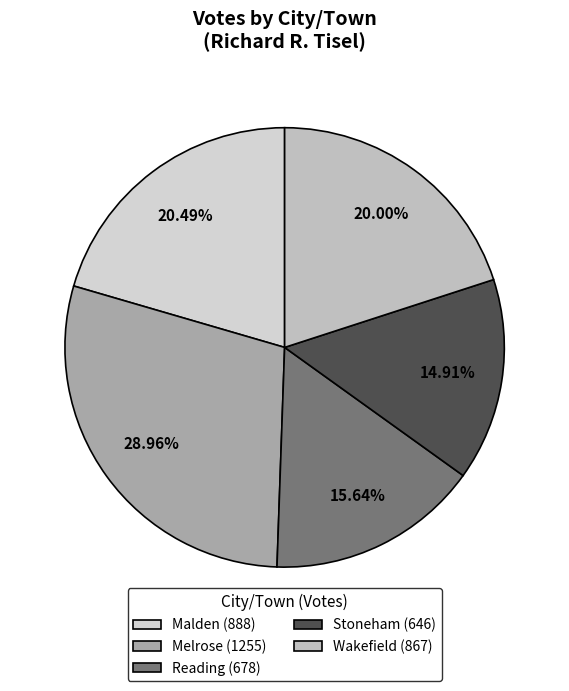

How many slices are in this pie chart?

5